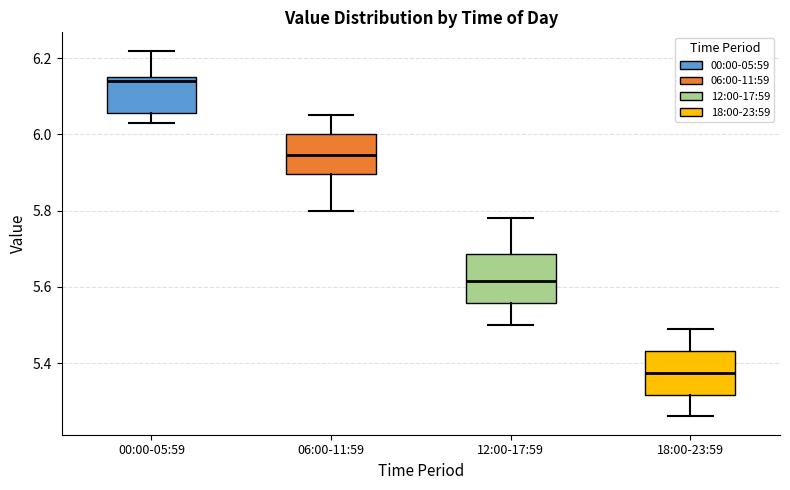

Where does the lower whisker of the box for 12:00-17:59 end on the y-axis? The values are not printed on the chart, so give them approximately, as read against the axis.

5.50